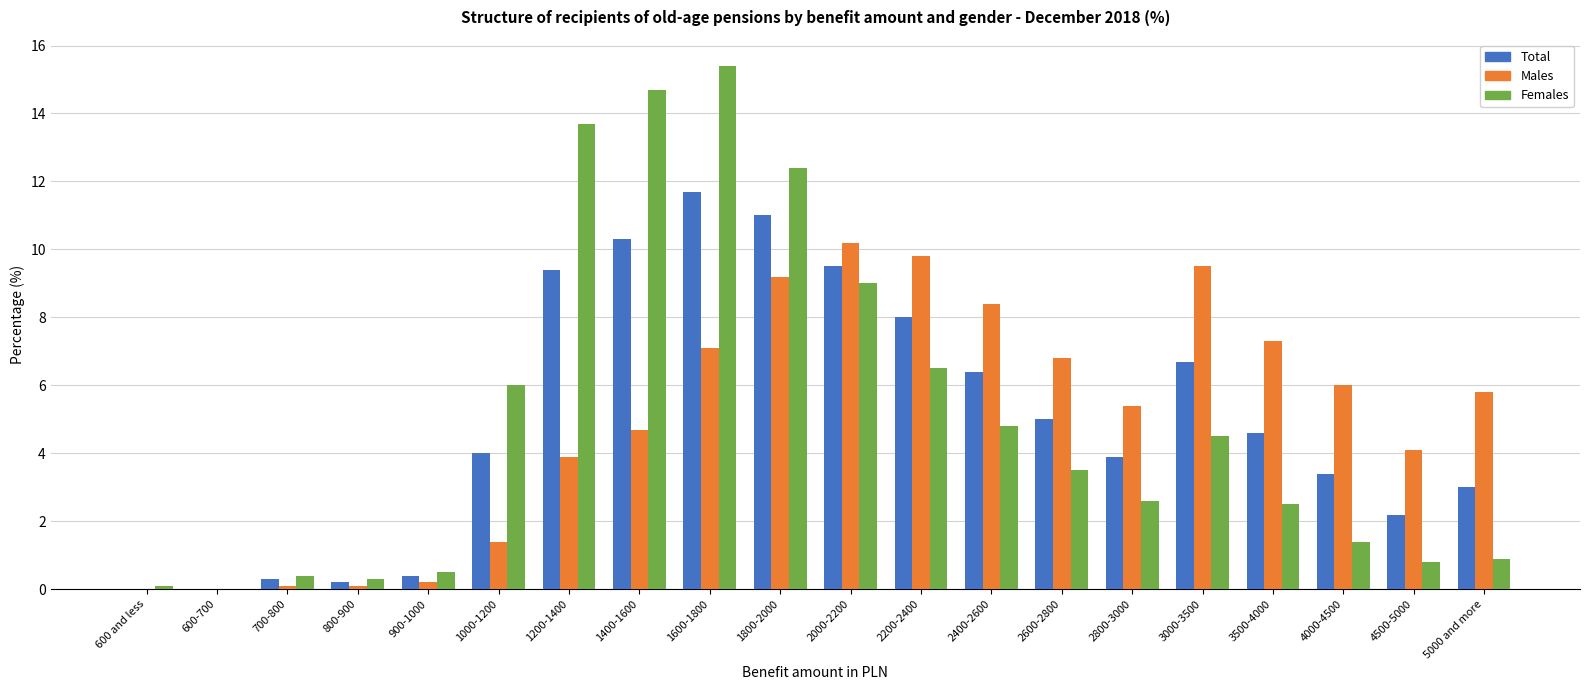

What are all the series names shown in the legend?

Total, Males, Females